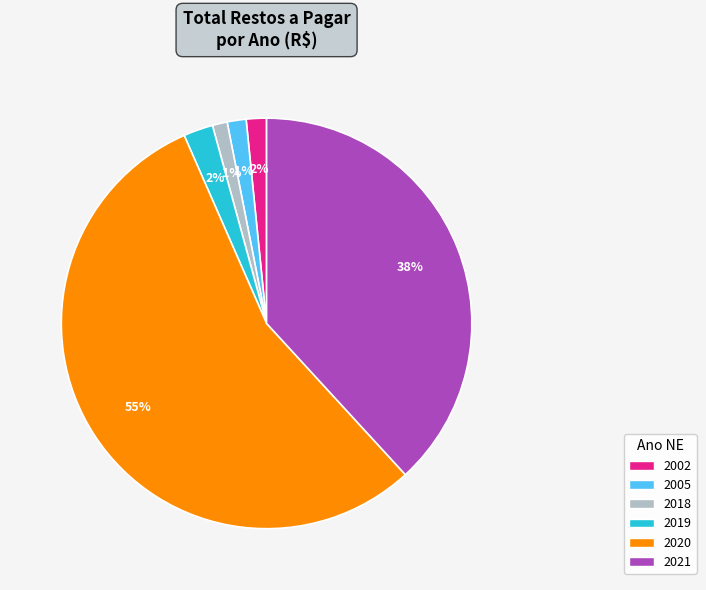

Is it true that 2018 is 8% of the pie?

False